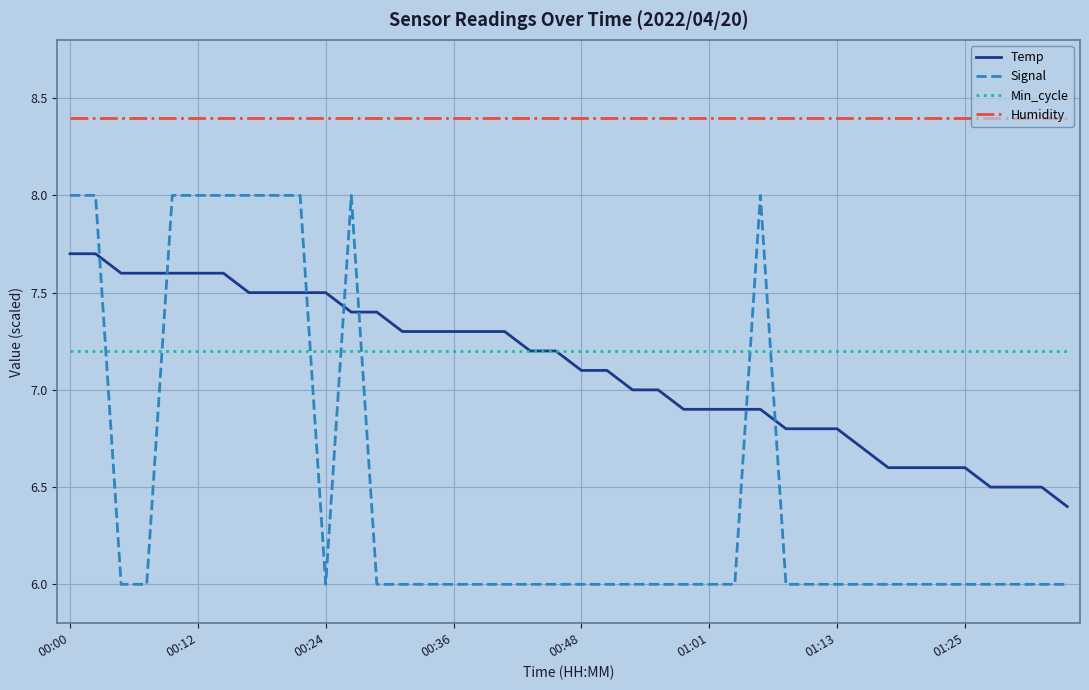

Which series ends up on top after the final intersection of Signal and Min_cycle?

Min_cycle